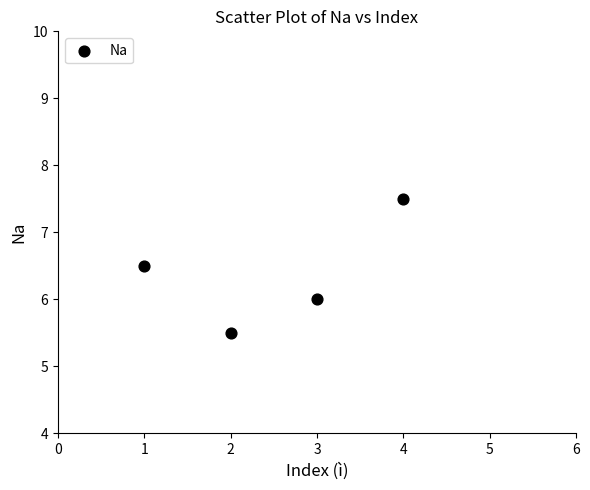

What is the range of Y values (max minus min)?

2.0